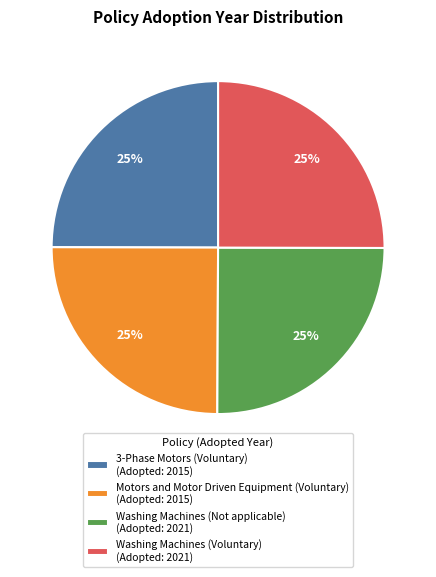

The Washing Machines (Voluntary) (Adopted: 2021) slice represents 25% of the pie. True or false?

True